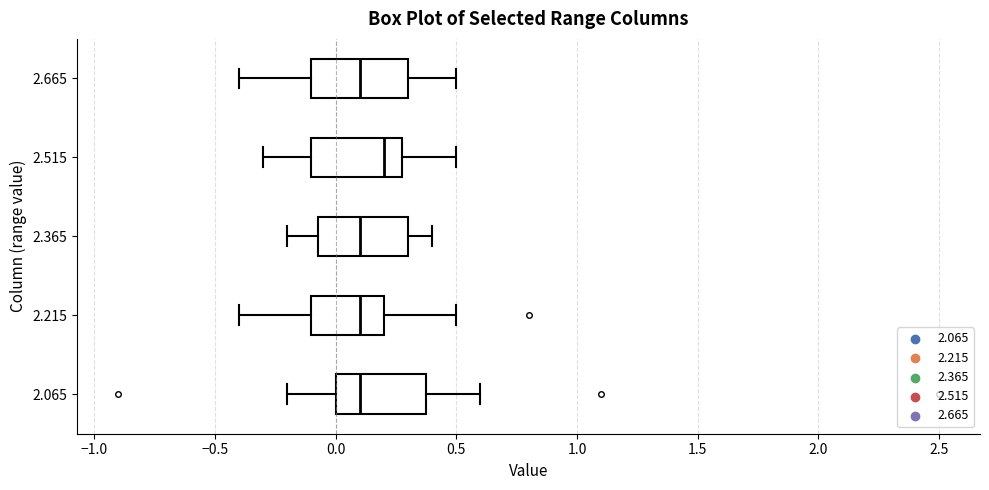

Reading bottom to top, transcribe this box plot: for each box, give where its median line is, the range the box spans, and where its two whiskers end, as read against the x-axis. The values are not printed on the chart, so give them approximately, as read against the axis.

2.065: median 0.10, box 0.00 to 0.40, whiskers -0.20 to 0.60
2.215: median 0.10, box -0.10 to 0.20, whiskers -0.40 to 0.50
2.365: median 0.10, box -0.05 to 0.30, whiskers -0.20 to 0.40
2.515: median 0.20, box -0.10 to 0.30, whiskers -0.30 to 0.50
2.665: median 0.10, box -0.10 to 0.30, whiskers -0.40 to 0.50